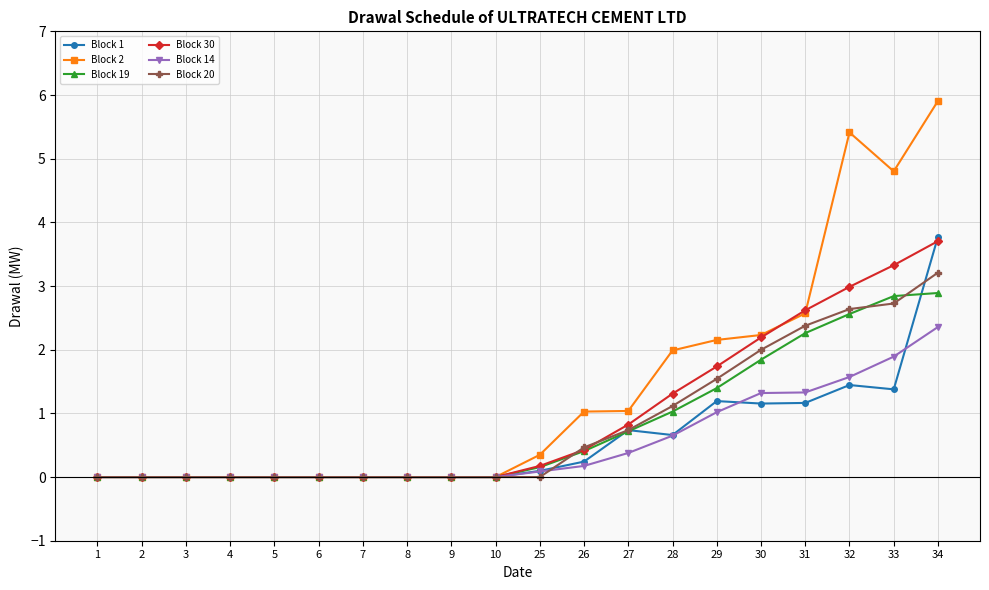

How many series are shown in this chart?

6